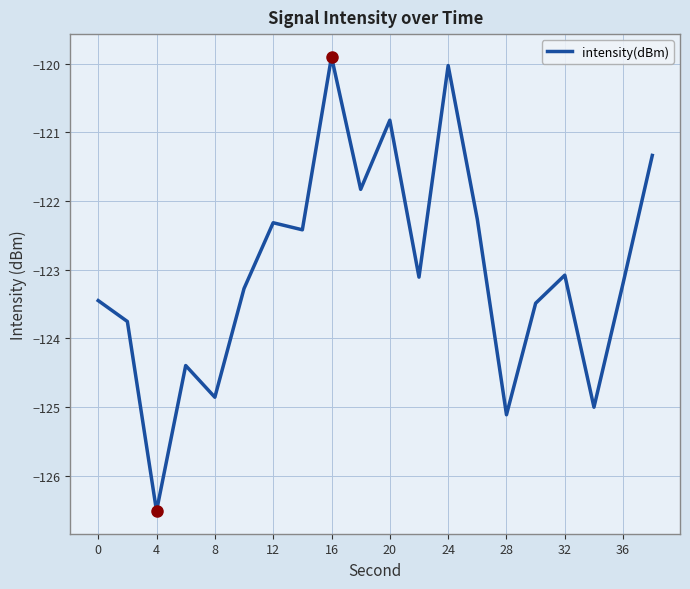

Is this an area chart (filled region under the line)?

No